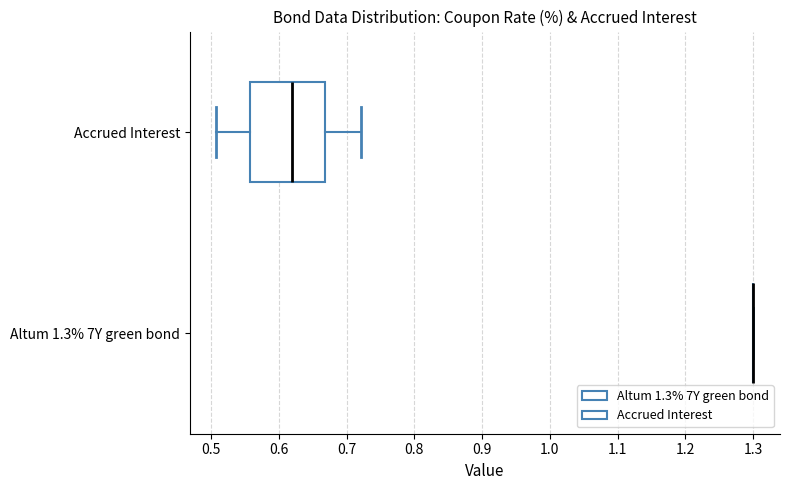

Where does the median line of the box for Accrued Interest sit on the x-axis? The values are not printed on the chart, so give them approximately, as read against the axis.

0.62